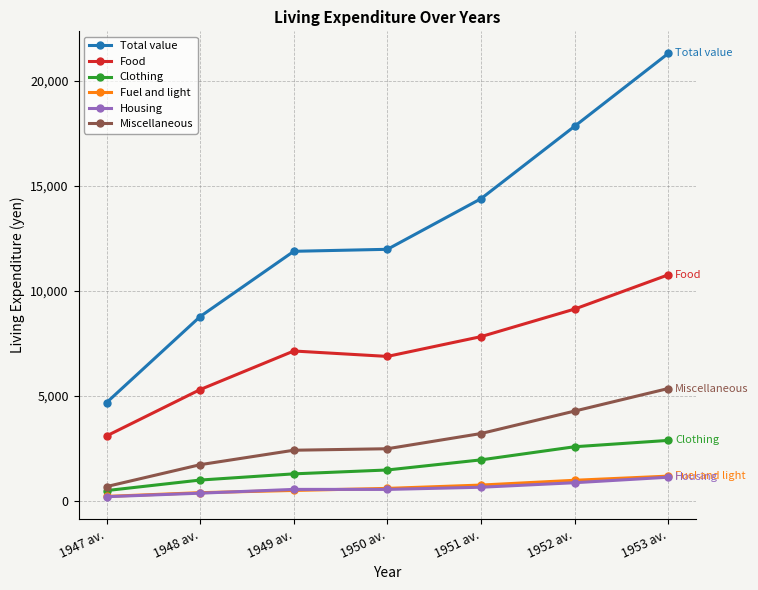

True or false: Miscellaneous has a value of 683 at 1947 av..

True